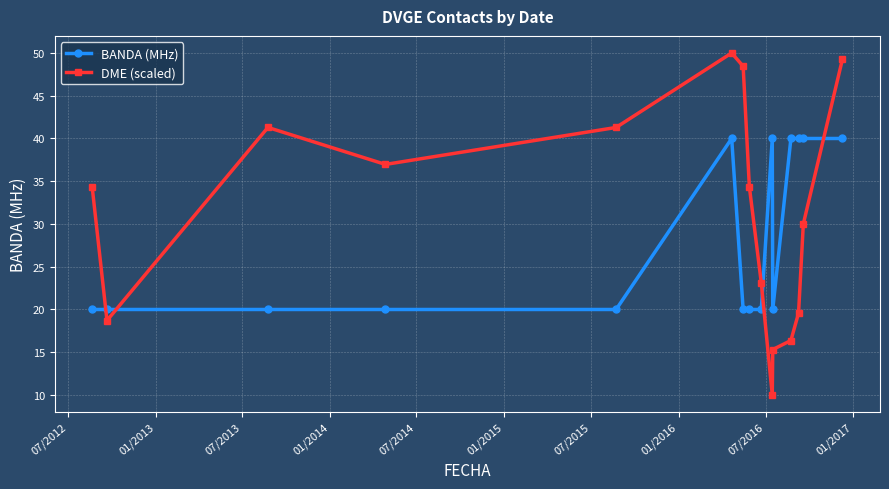

How many times do DME (scaled) and BANDA (MHz) cross each other?

4